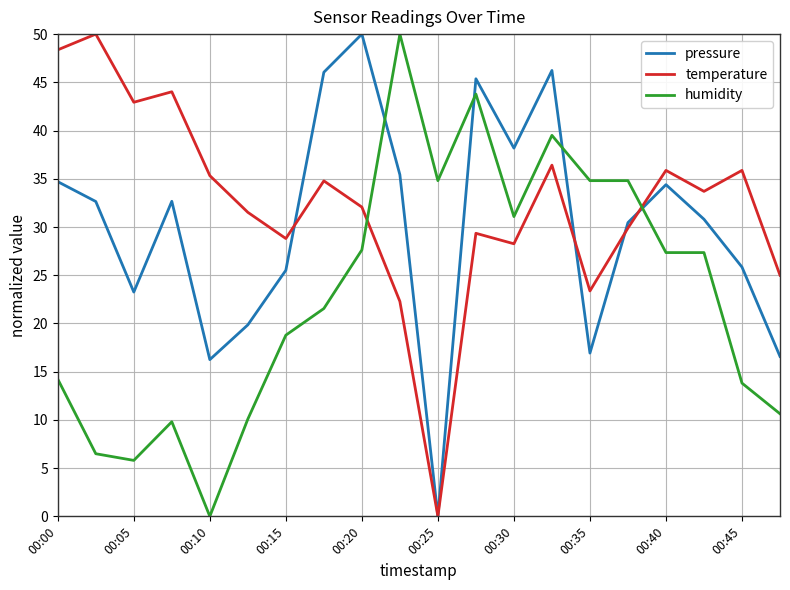

List the series in order of their overall mean, highest first.

temperature, pressure, humidity